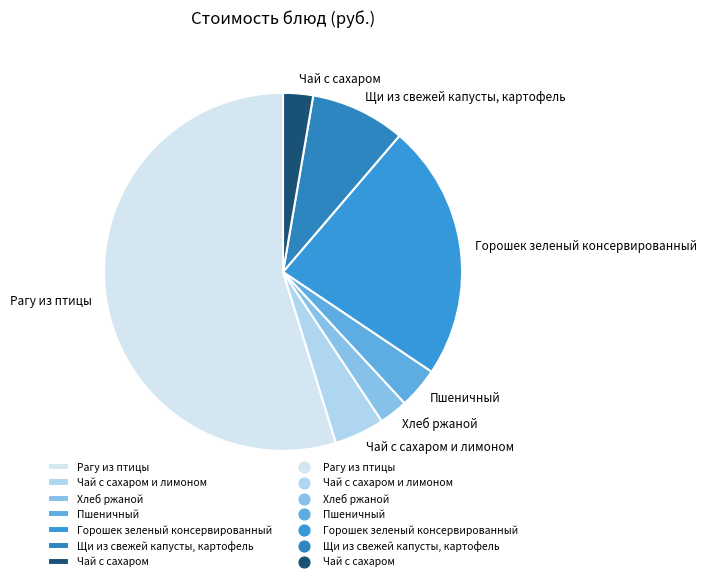

What is the ratio of the value at Горошек зеленый консервированный to the value at Чай с сахаром и лимоном?

5.1